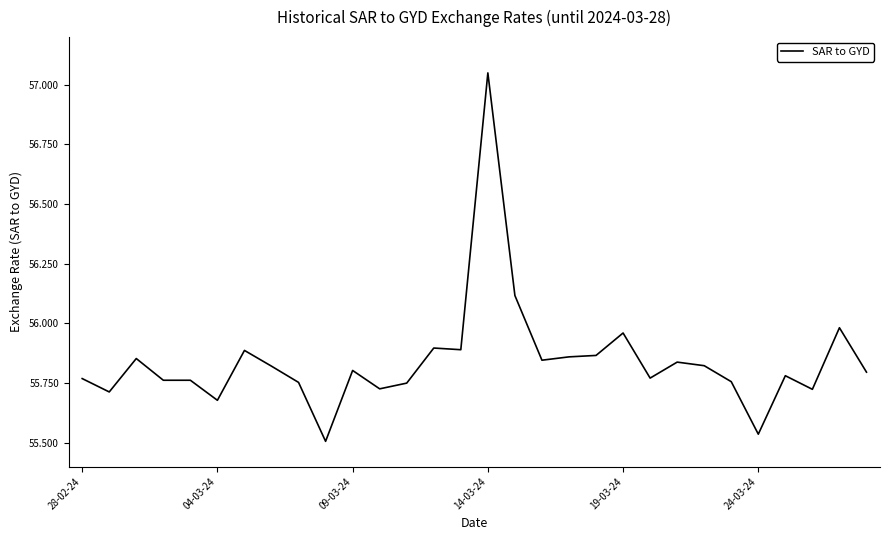

How many interior local valleys (lower than both neighbors) does the data have?

9